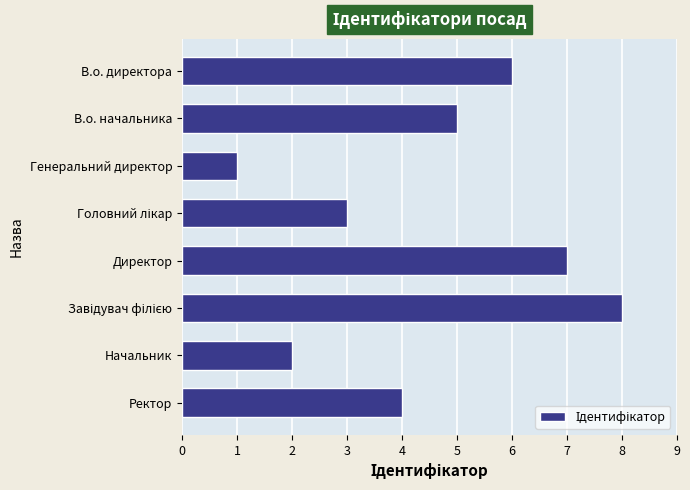

Which category has the lowest value across all series?

Генеральний директор